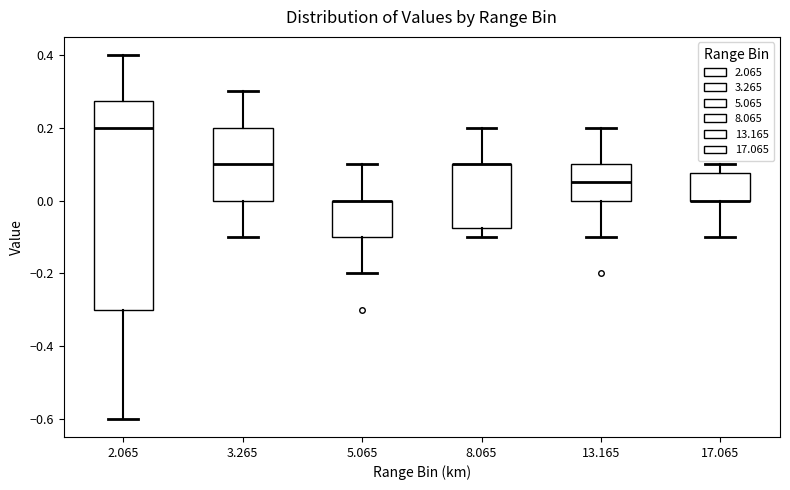

Reading left to right, read every box against the y-axis: the position of its median line, the range the box covers, and the ends of its whiskers. The values are not printed on the chart, so give them approximately, as read against the axis.

2.065: median 0.20, box -0.30 to 0.28, whiskers -0.60 to 0.40
3.265: median 0.10, box 0.00 to 0.20, whiskers -0.10 to 0.30
5.065: median 0.00 (drawn on the box's upper edge), box -0.10 to 0.00, whiskers -0.20 to 0.10
8.065: median 0.10 (drawn on the box's upper edge), box -0.08 to 0.10, whiskers -0.10 to 0.20
13.165: median 0.06, box 0.00 to 0.10, whiskers -0.10 to 0.20
17.065: median 0.00 (drawn on the box's lower edge), box 0.00 to 0.08, whiskers -0.10 to 0.10